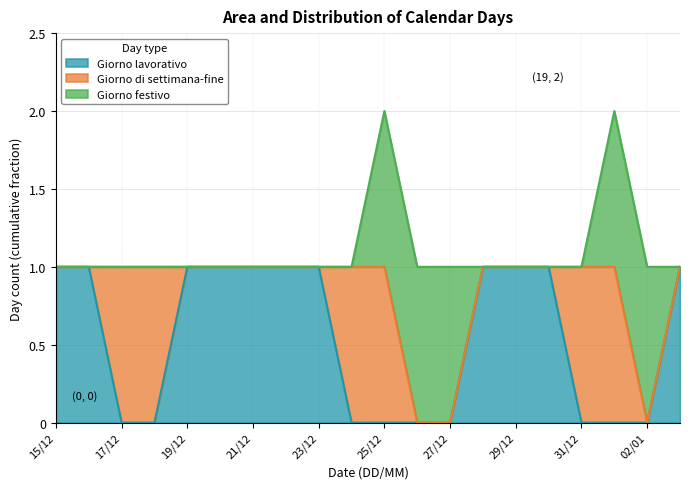

Reading left to right, extract all data points from this chart.

Giorno lavorativo: 1	1	0	0	1	1	1	1	1	0	0	0	0	1	1	1	0	0	0	1
Giorno di settimana-fine: 0	0	1	1	0	0	0	0	0	1	1	0	0	0	0	0	1	1	0	0
Giorno festivo: 0	0	0	0	0	0	0	0	0	0	1	1	1	0	0	0	0	1	1	0